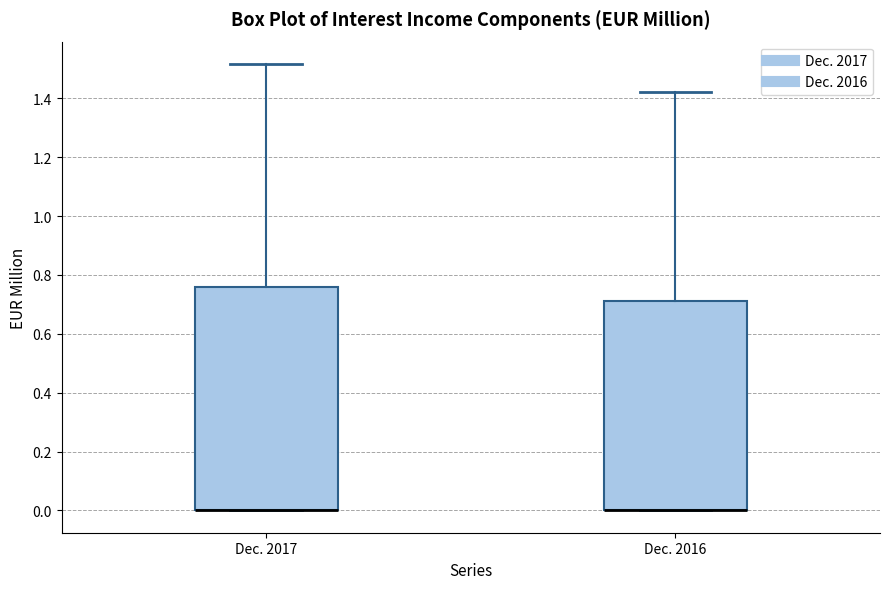

Reading left to right, read every box against the y-axis: the position of its median line, the range the box covers, and the ends of its whiskers. The values are not printed on the chart, so give them approximately, as read against the axis.

Dec. 2017: median 0.00 (drawn on the box's lower edge), box 0.00 to 0.76, whiskers 0.00 to 1.52
Dec. 2016: median 0.00 (drawn on the box's lower edge), box 0.00 to 0.72, whiskers 0.00 to 1.42